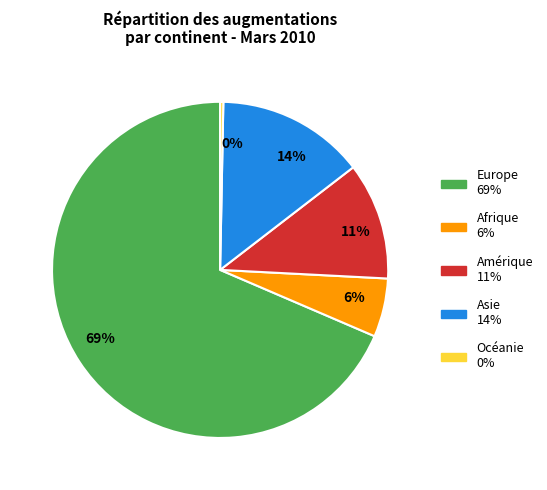

Is it true that 6% is 12% of the pie?

False